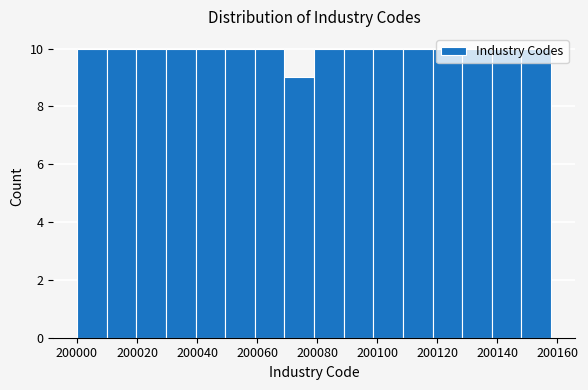

How tall is the bar that spans 200080 to 200088 on the x-axis? Neither the bar edges nor the heights are printed on the chart, so give them approximately, as read against the axes.

10